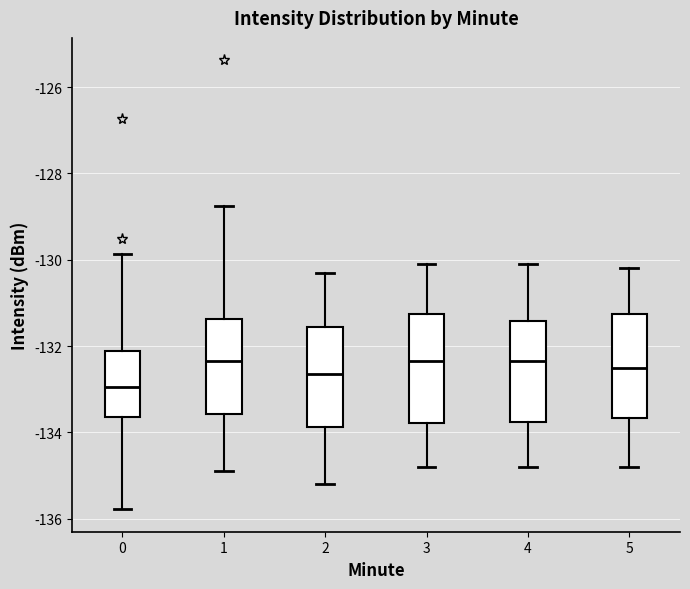

Reading left to right, transcribe this box plot: for each box, give where its median line is, the range the box spans, and where its two whiskers end, as read against the y-axis. The values are not printed on the chart, so give them approximately, as read against the axis.

0: median -133.0, box -133.6 to -132.2, whiskers -135.8 to -129.8
1: median -132.4, box -133.6 to -131.4, whiskers -134.8 to -128.8
2: median -132.6, box -133.8 to -131.6, whiskers -135.2 to -130.2
3: median -132.4, box -133.8 to -131.2, whiskers -134.8 to -130.0
4: median -132.4, box -133.8 to -131.4, whiskers -134.8 to -130.0
5: median -132.4, box -133.6 to -131.2, whiskers -134.8 to -130.2